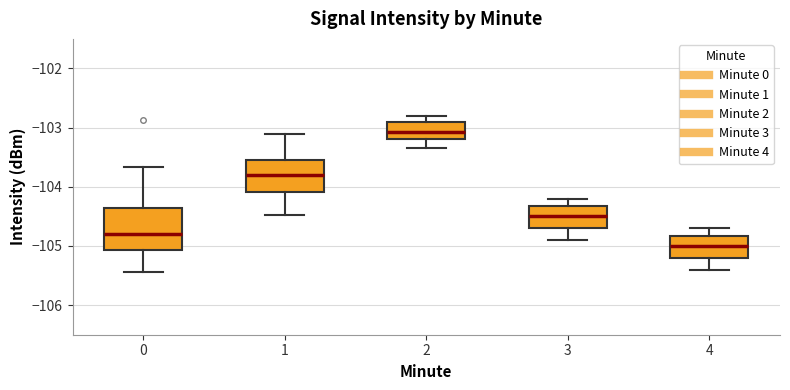

Reading left to right, read every box against the y-axis: the position of its median line, the range the box covers, and the ends of its whiskers. The values are not printed on the chart, so give them approximately, as read against the axis.

0: median -104.8, box -105.1 to -104.4, whiskers -105.4 to -103.7
1: median -103.8, box -104.1 to -103.5, whiskers -104.5 to -103.1
2: median -103.1, box -103.2 to -102.9, whiskers -103.3 to -102.8
3: median -104.5, box -104.7 to -104.3, whiskers -104.9 to -104.2
4: median -105.0, box -105.2 to -104.8, whiskers -105.4 to -104.7